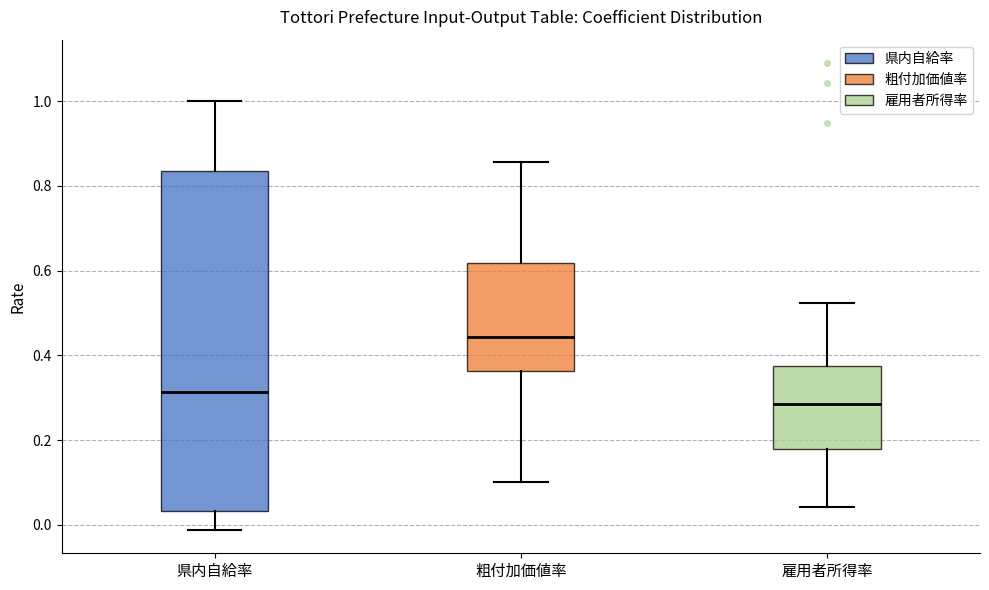

Reading left to right, read every box against the y-axis: the position of its median line, the range the box covers, and the ends of its whiskers. The values are not printed on the chart, so give them approximately, as read against the axis.

県内自給率: median 0.32, box 0.04 to 0.84, whiskers -0.02 to 1.00
粗付加価値率: median 0.44, box 0.36 to 0.62, whiskers 0.10 to 0.86
雇用者所得率: median 0.28, box 0.18 to 0.38, whiskers 0.04 to 0.52